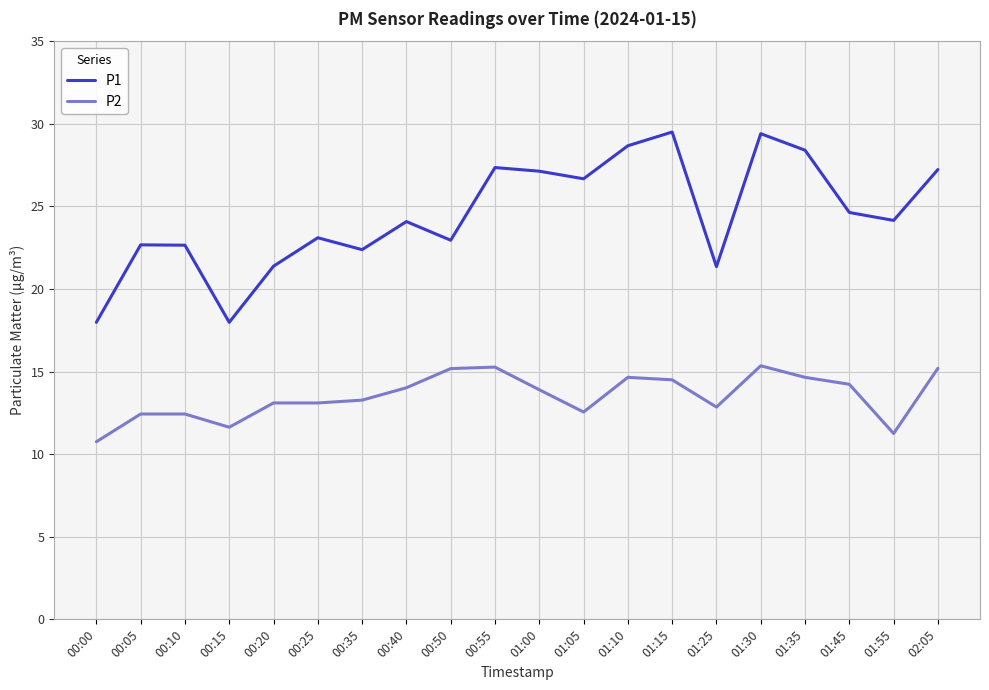

What is the sum of the P1 values at 00:25 and 00:00?

41.1